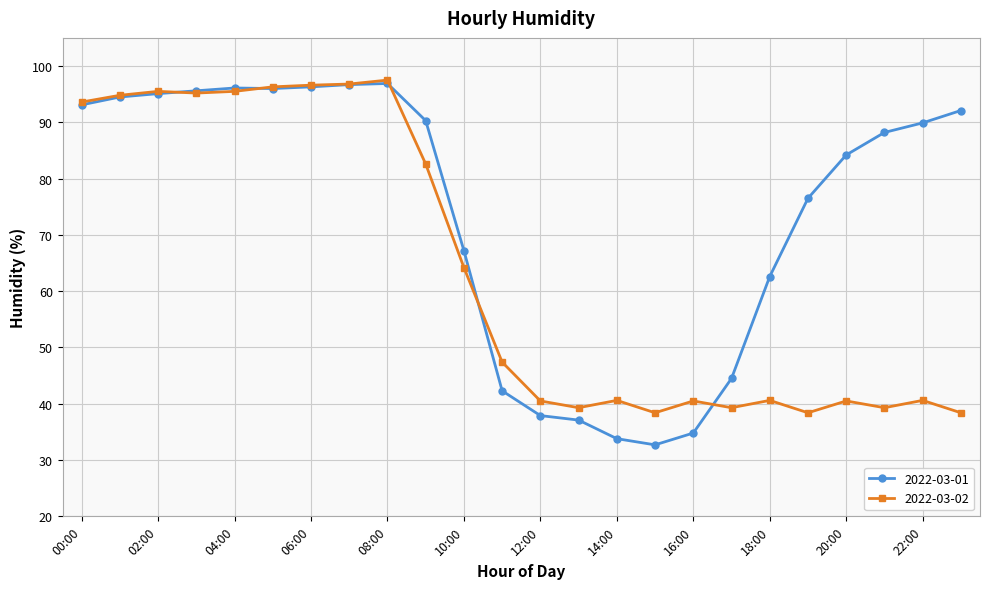

Which series has the widest spread of values?

2022-03-01